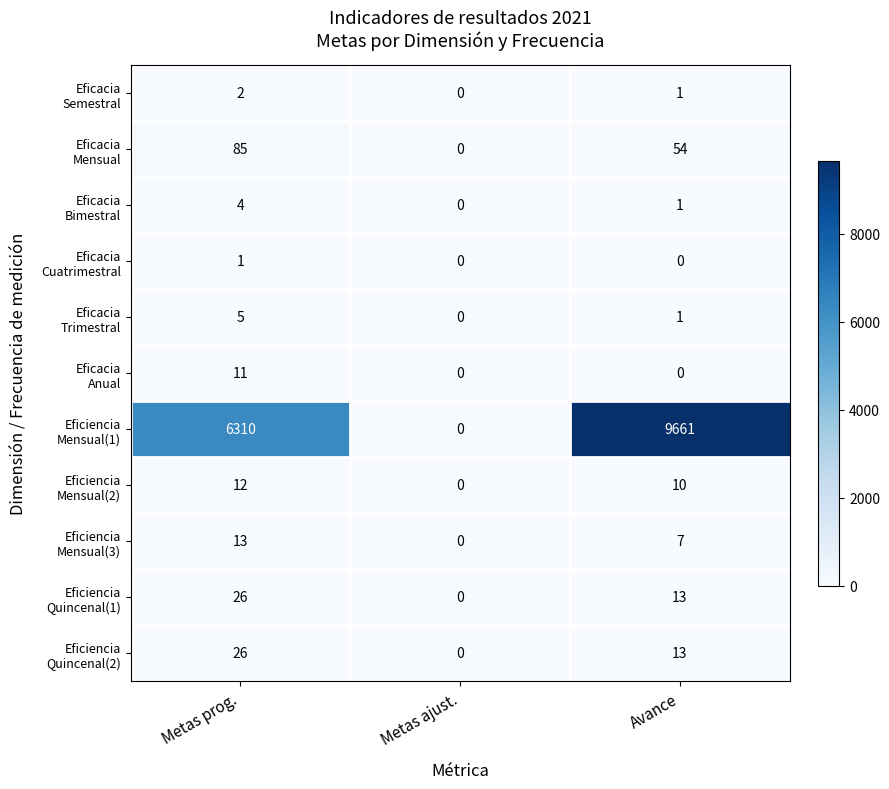

What is the greatest value displayed?

9661